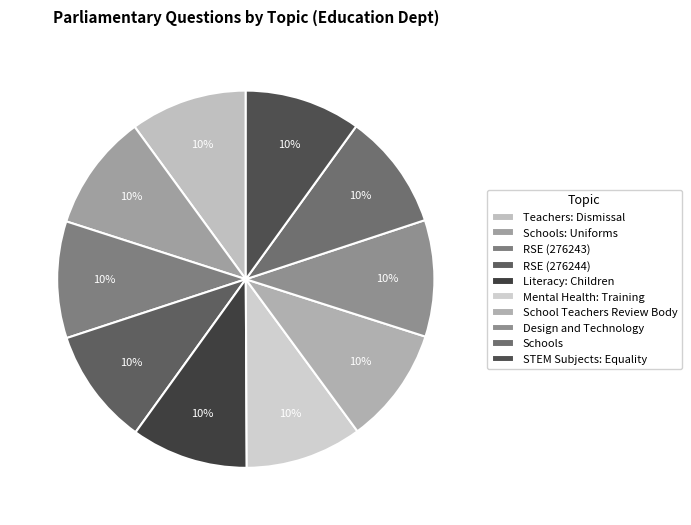

Do RSE (276244) and Teachers: Dismissal together represent more than half of the pie?

No